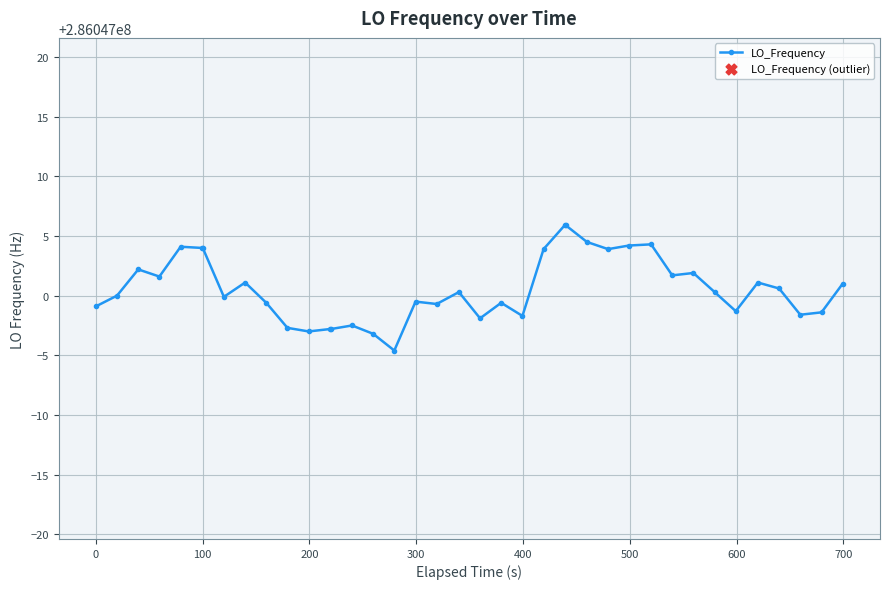

Approximately how many times larger is the value at 13 compared to 4?

1.0